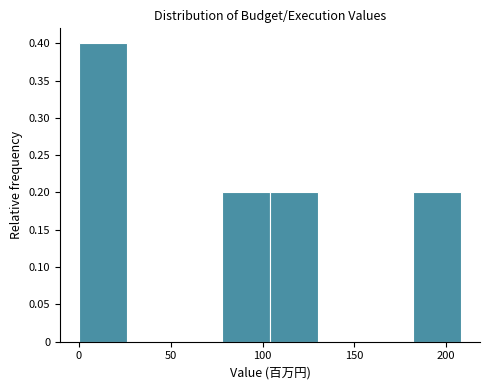

What is the height of the bar covering 104 to 130 on the x-axis? Neither the bar edges nor the heights are printed on the chart, so give them approximately, as read against the axes.

0.2